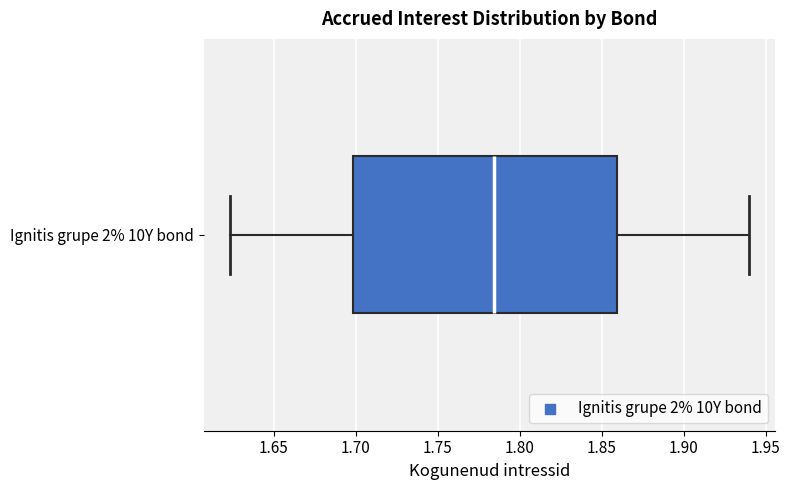

Transcribe this box plot: give where the median line is, the range the box spans, and where the two whiskers end, as read against the x-axis. The values are not printed on the chart, so give them approximately, as read against the axis.

median 1.785, box 1.700 to 1.860, whiskers 1.625 to 1.940